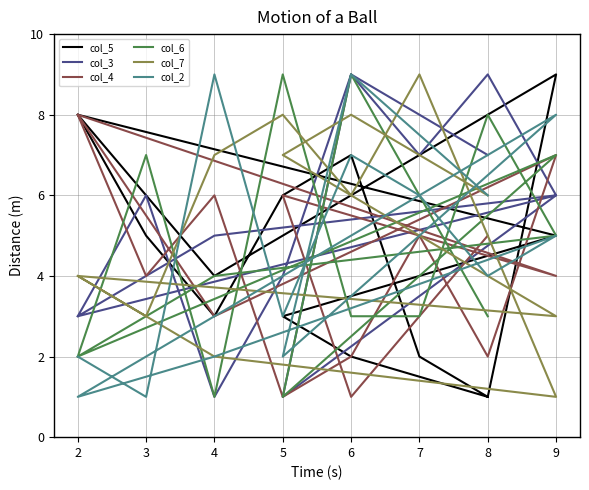

What is the value of the col_6 point at the 5th from the left?

3